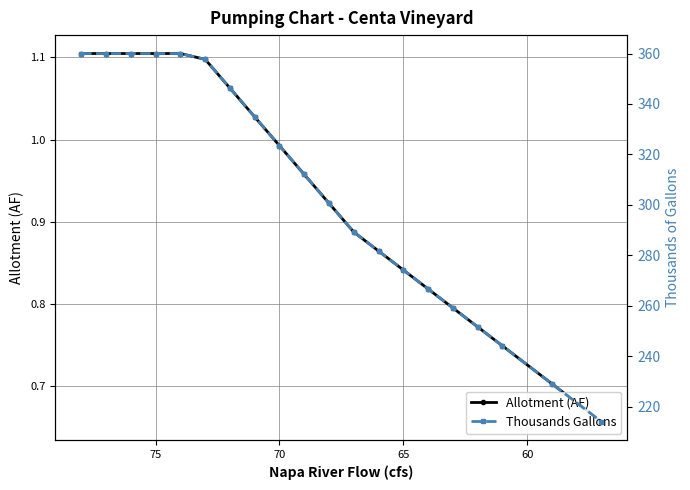

Rank the series by their average value, from lowest to highest.

Allotment (AF), Thousands Gallons